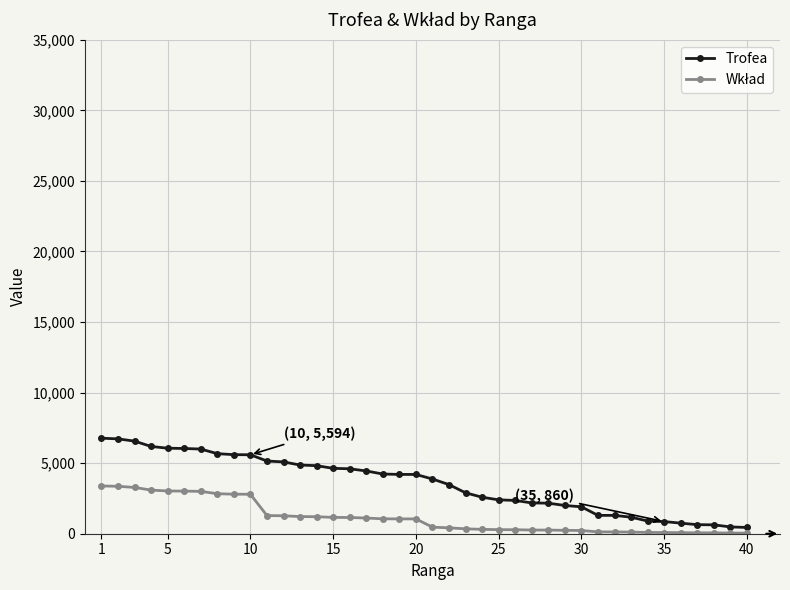

How many data points does each series have?

40